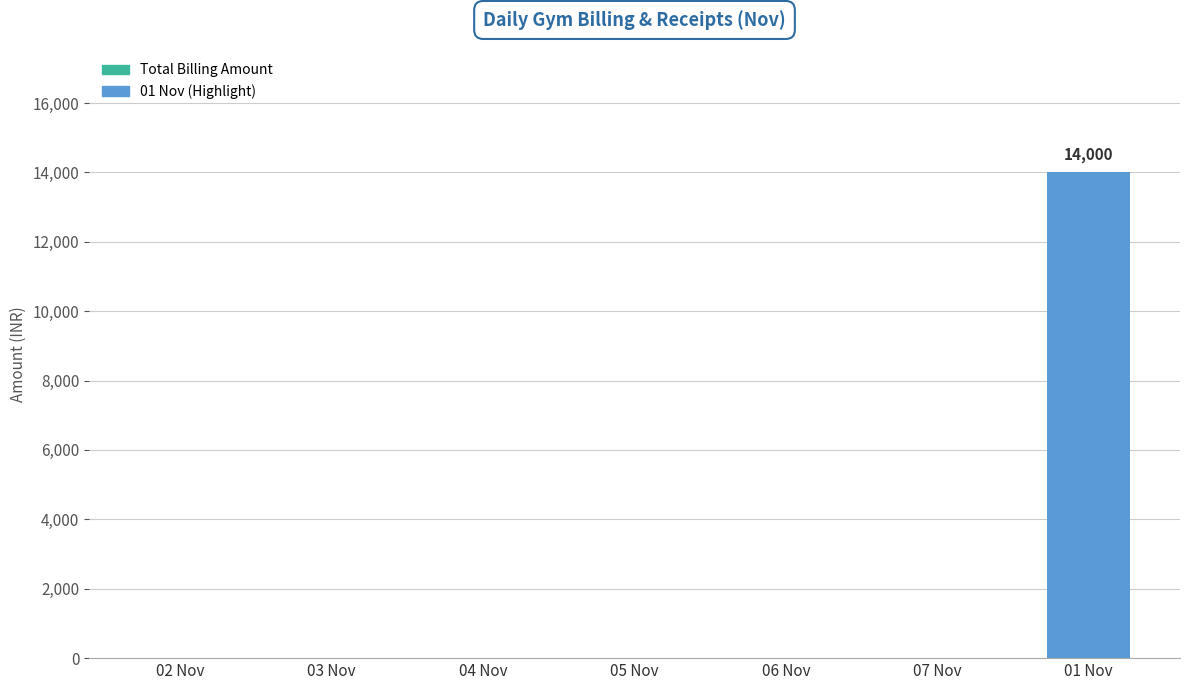

What is the sum of all values?

14000